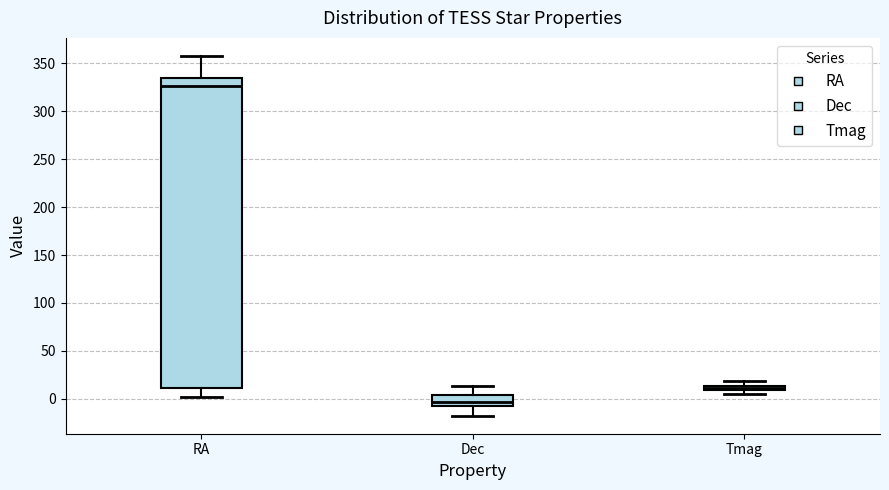

Comparing the boxes themselves (not the whiskers), which one is the tallest?

RA